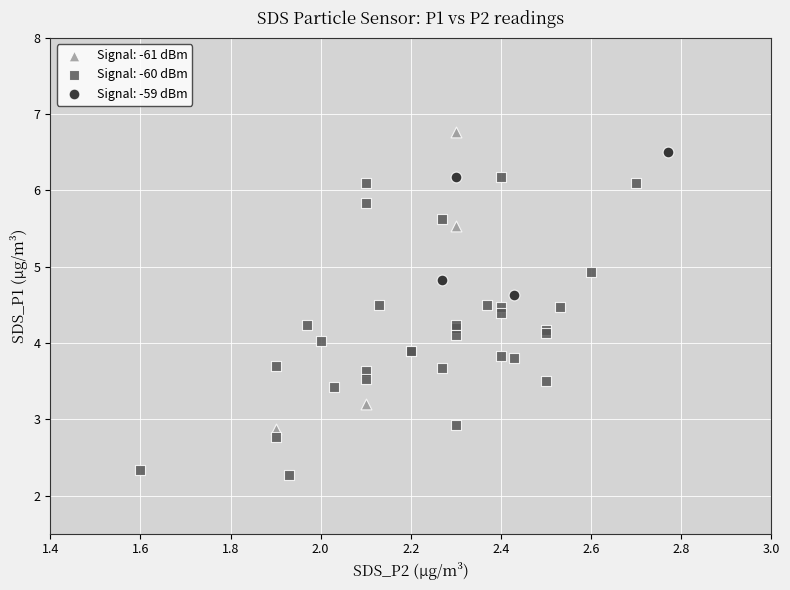

Which series reaches the minimum Y coordinate?

Signal: -60 dBm